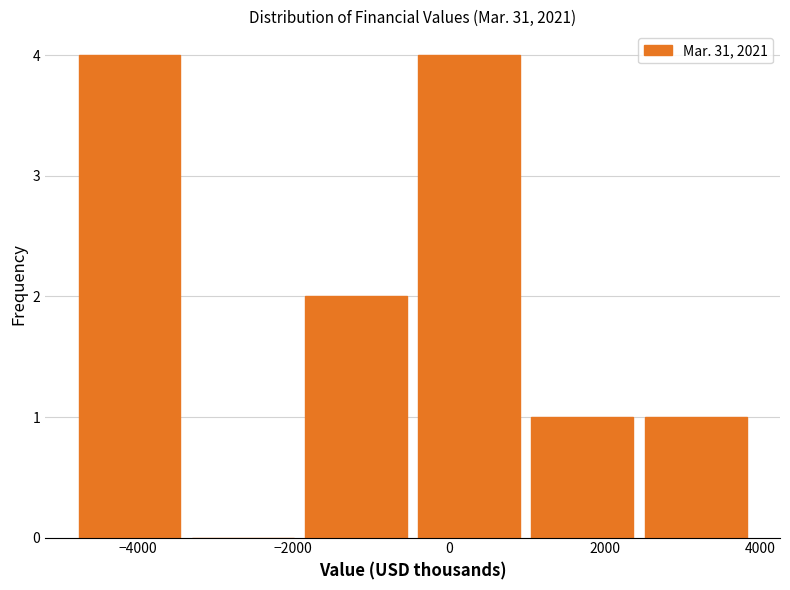

Reading left to right, list every bar in this chart as the range it spans on the x-axis followed by its height. Neither the bar edges nor the heights are printed on the chart, so give them approximately, as read against the axes.

-4800 to -3400: 4
-3400 to -2000: 0
-2000 to -400: 2
-400 to 1000: 4
1000 to 2400: 1
2400 to 3800: 1